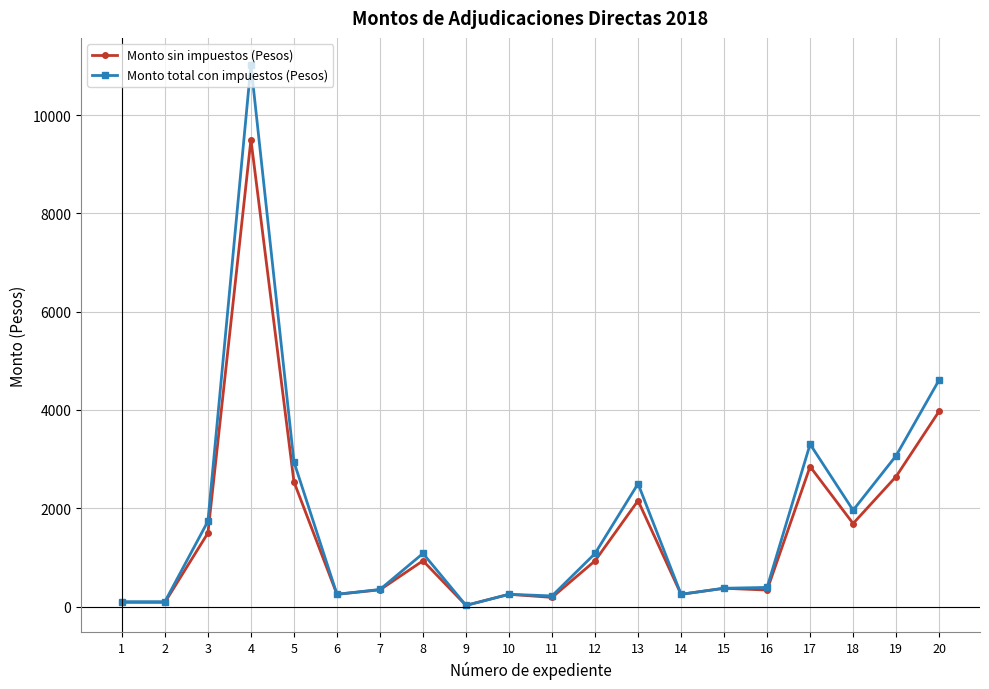

What is the difference between the Monto total con impuestos (Pesos) values at 17 and 8?

2222.8